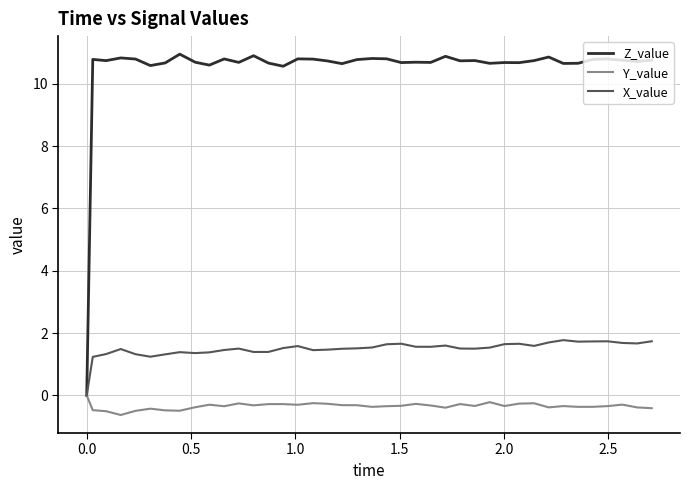

List the series in order of their overall mean, lowest first.

Y_value, X_value, Z_value